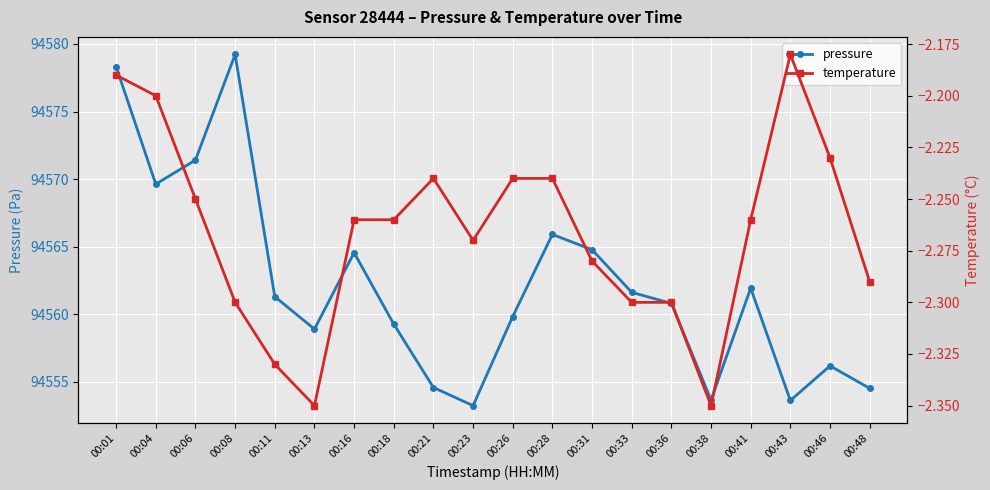

Rank the categories by temperature value from lowest to highest.

00:13, 00:38, 00:11, 00:08, 00:33, 00:36, 00:48, 00:31, 00:23, 00:16, 00:18, 00:41, 00:06, 00:21, 00:26, 00:28, 00:46, 00:04, 00:01, 00:43